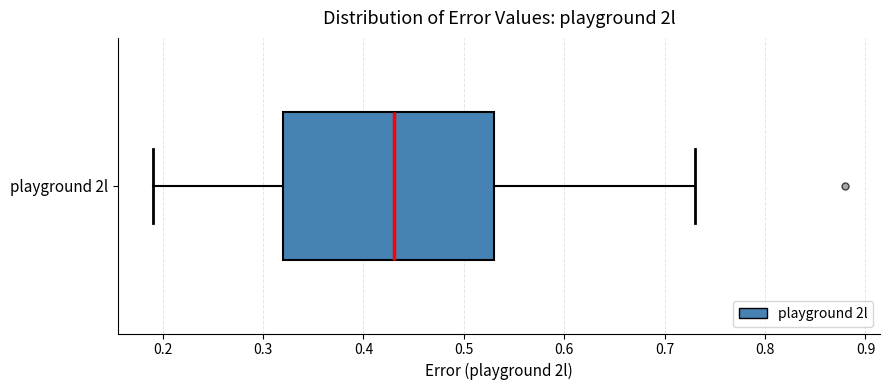

Where is the left edge of the box for playground 2l on the x-axis? The values are not printed on the chart, so give them approximately, as read against the axis.

0.32